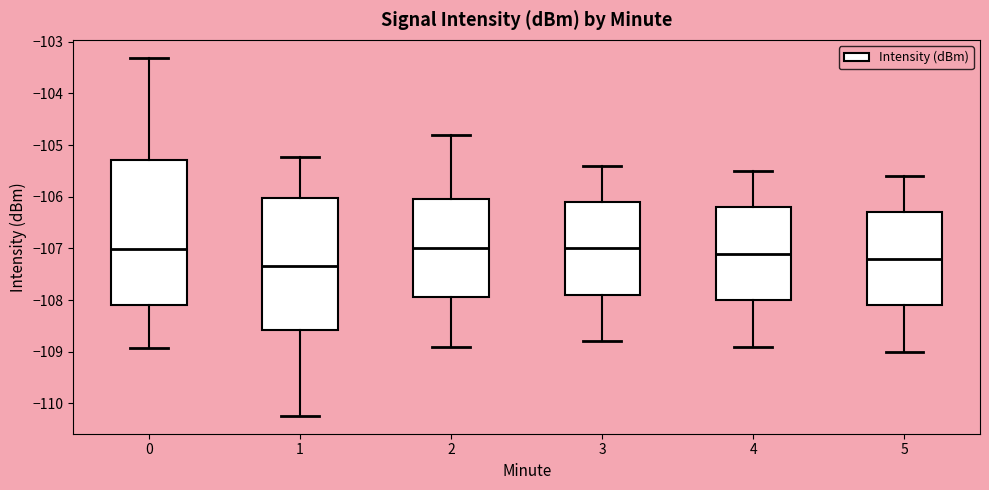

Where is the upper edge of the box at x = 2 on the y-axis? The values are not printed on the chart, so give them approximately, as read against the axis.

-106.0